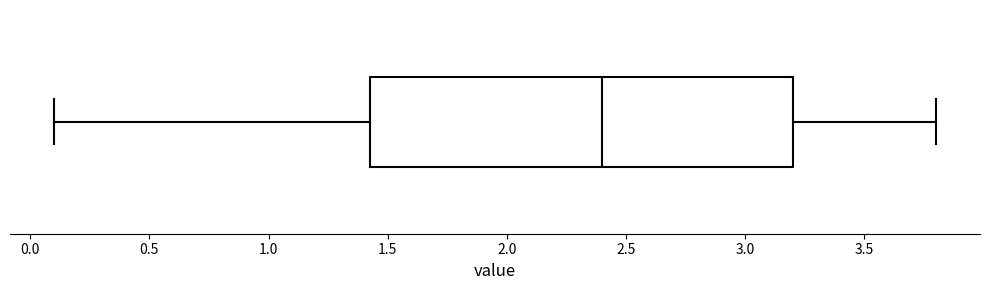

Where is the right edge of the box on the x-axis? The values are not printed on the chart, so give them approximately, as read against the axis.

3.20